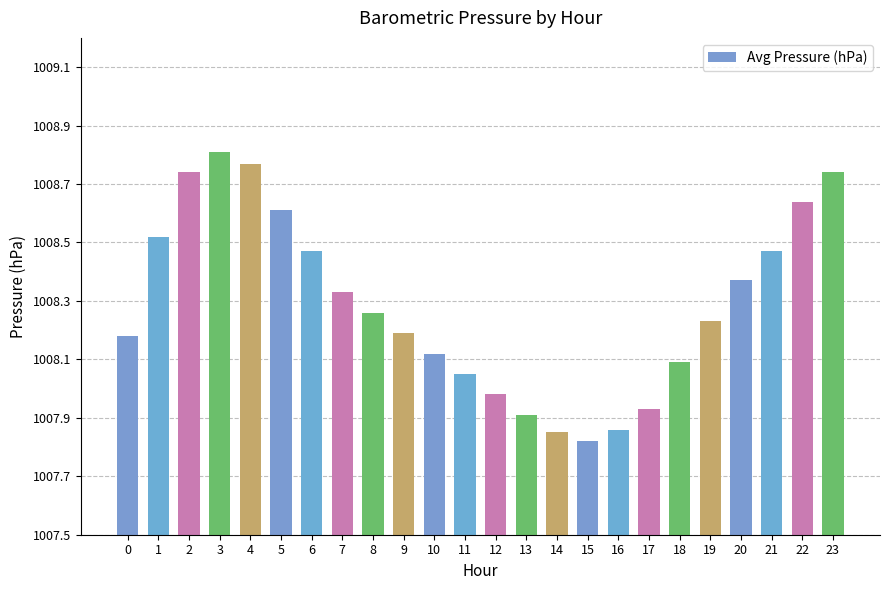

Is it true that the value at 16 is 1007.9?

True